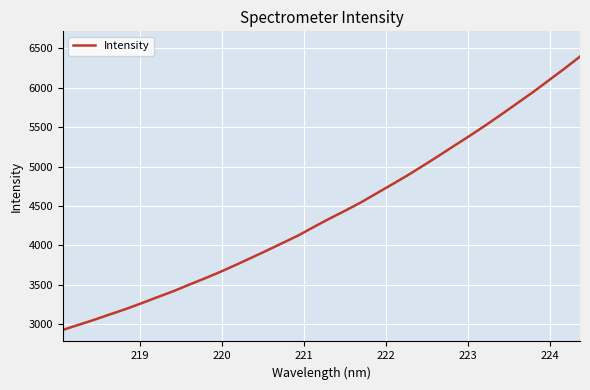

What is the difference between the maximum and minimum values?

3469.3